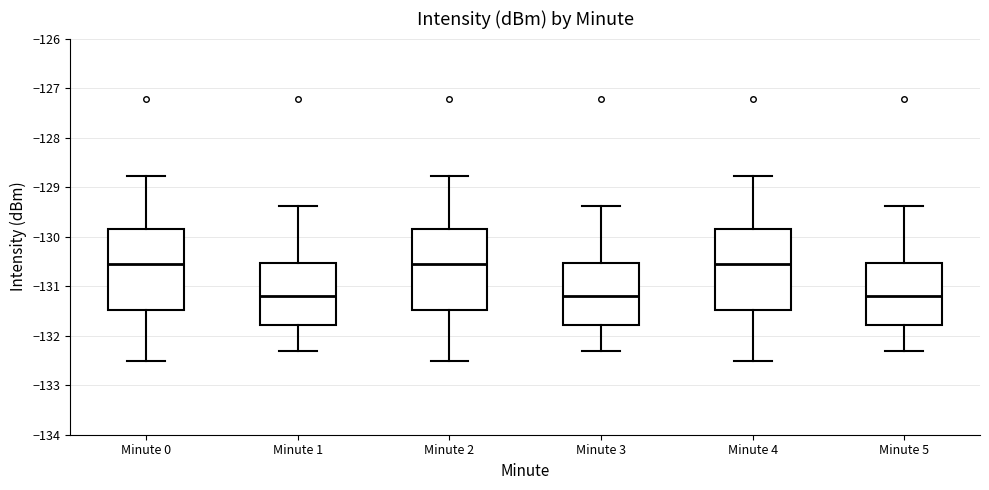

Reading left to right, transcribe this box plot: for each box, give where its median line is, the range the box spans, and where its two whiskers end, as read against the y-axis. The values are not printed on the chart, so give them approximately, as read against the axis.

Minute 0: median -130.6, box -131.5 to -129.8, whiskers -132.5 to -128.8
Minute 1: median -131.2, box -131.8 to -130.5, whiskers -132.3 to -129.4
Minute 2: median -130.6, box -131.5 to -129.8, whiskers -132.5 to -128.8
Minute 3: median -131.2, box -131.8 to -130.5, whiskers -132.3 to -129.4
Minute 4: median -130.6, box -131.5 to -129.8, whiskers -132.5 to -128.8
Minute 5: median -131.2, box -131.8 to -130.5, whiskers -132.3 to -129.4